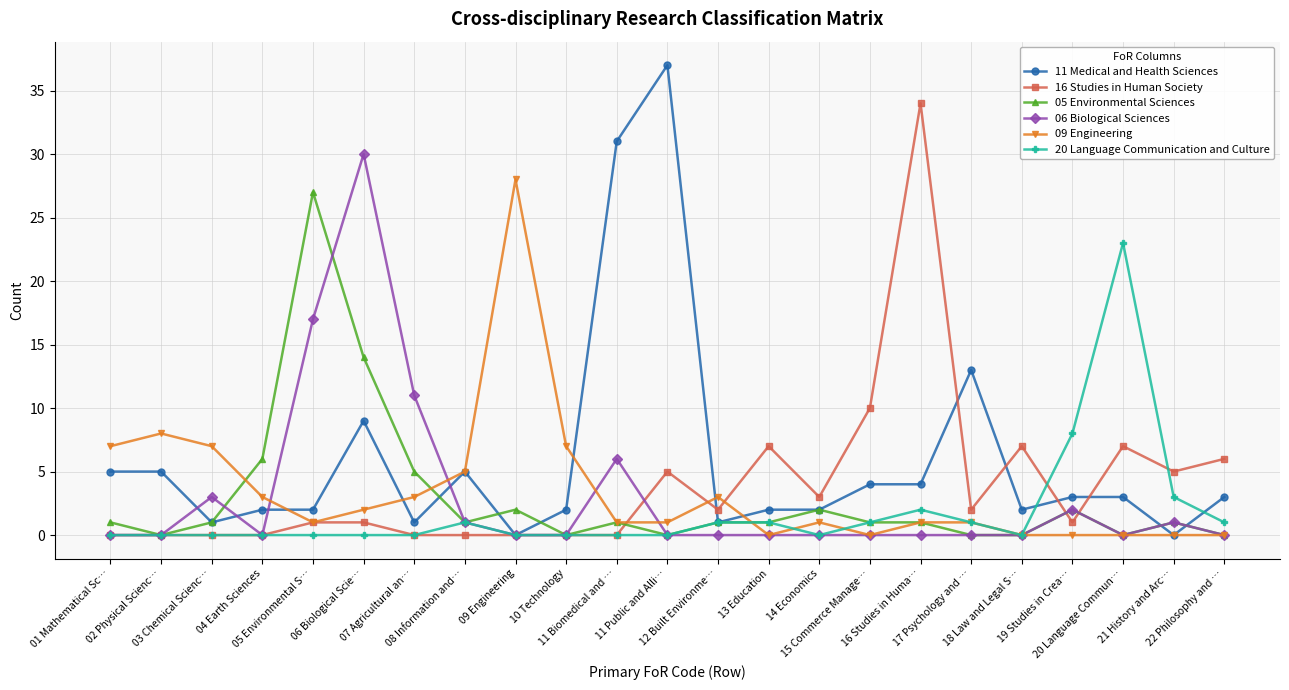

What is the difference between the highest and lowest values at 11 Public and Alli…?

37